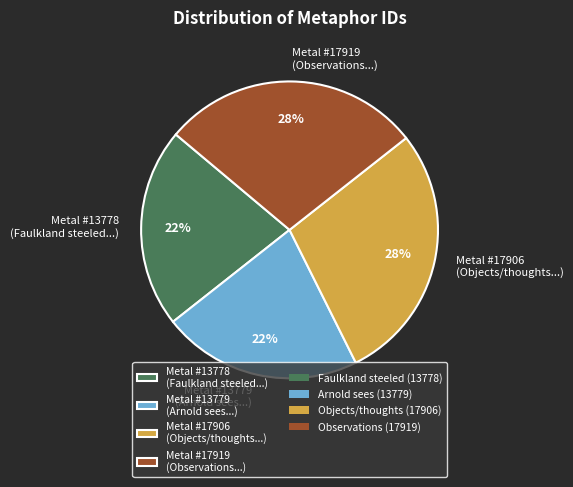

What percentage is the Metal #13778 (Faulkland steeled...) slice, to the nearest percent?

22%